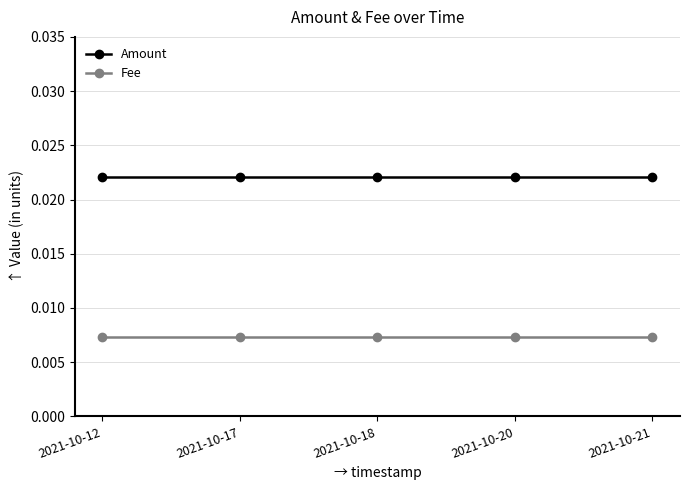

Is the value of Fee at 2021-10-21 greater than the value of Amount at 2021-10-21?

No